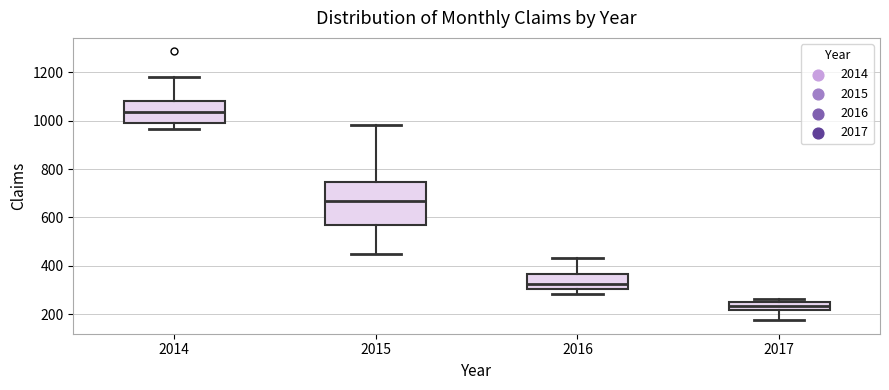

Reading left to right, transcribe this box plot: for each box, give where its median line is, the range the box spans, and where its two whiskers end, as read against the y-axis. The values are not printed on the chart, so give them approximately, as read against the axis.

2014: median 1040, box 980 to 1080, whiskers 960 to 1180
2015: median 660, box 560 to 740, whiskers 460 to 980
2016: median 320, box 300 to 360, whiskers 280 to 440
2017: median 240, box 220 to 260, whiskers 180 to 260 (just above the box's upper edge)